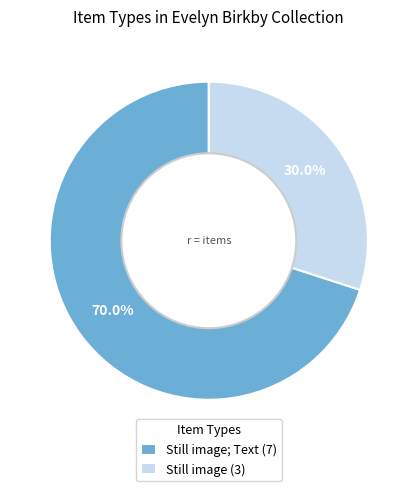

Approximately how many times larger is the value at Still image; Text (7) compared to Still image (3)?

2.3